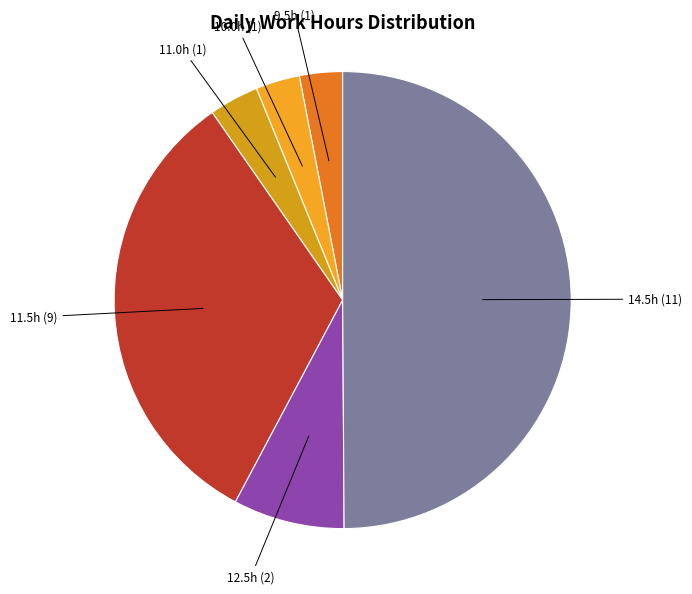

Is the sum of 10.0h (1) and 12.5h (2) greater than half?

No